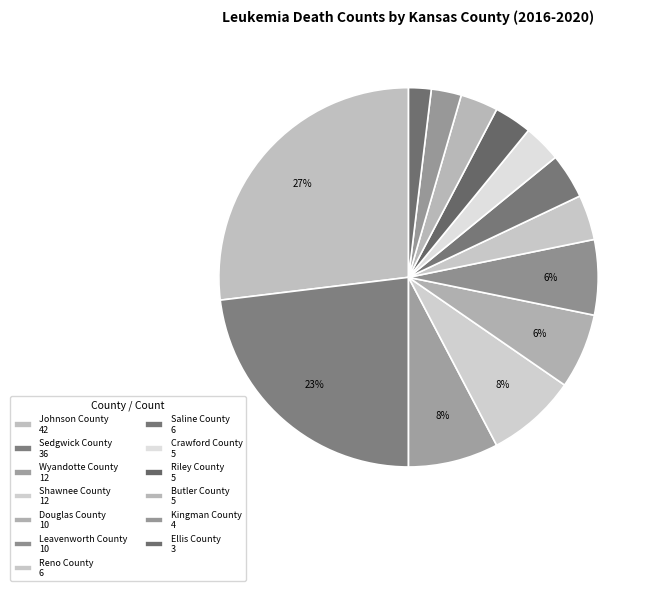

How many segments does this pie chart have?

13